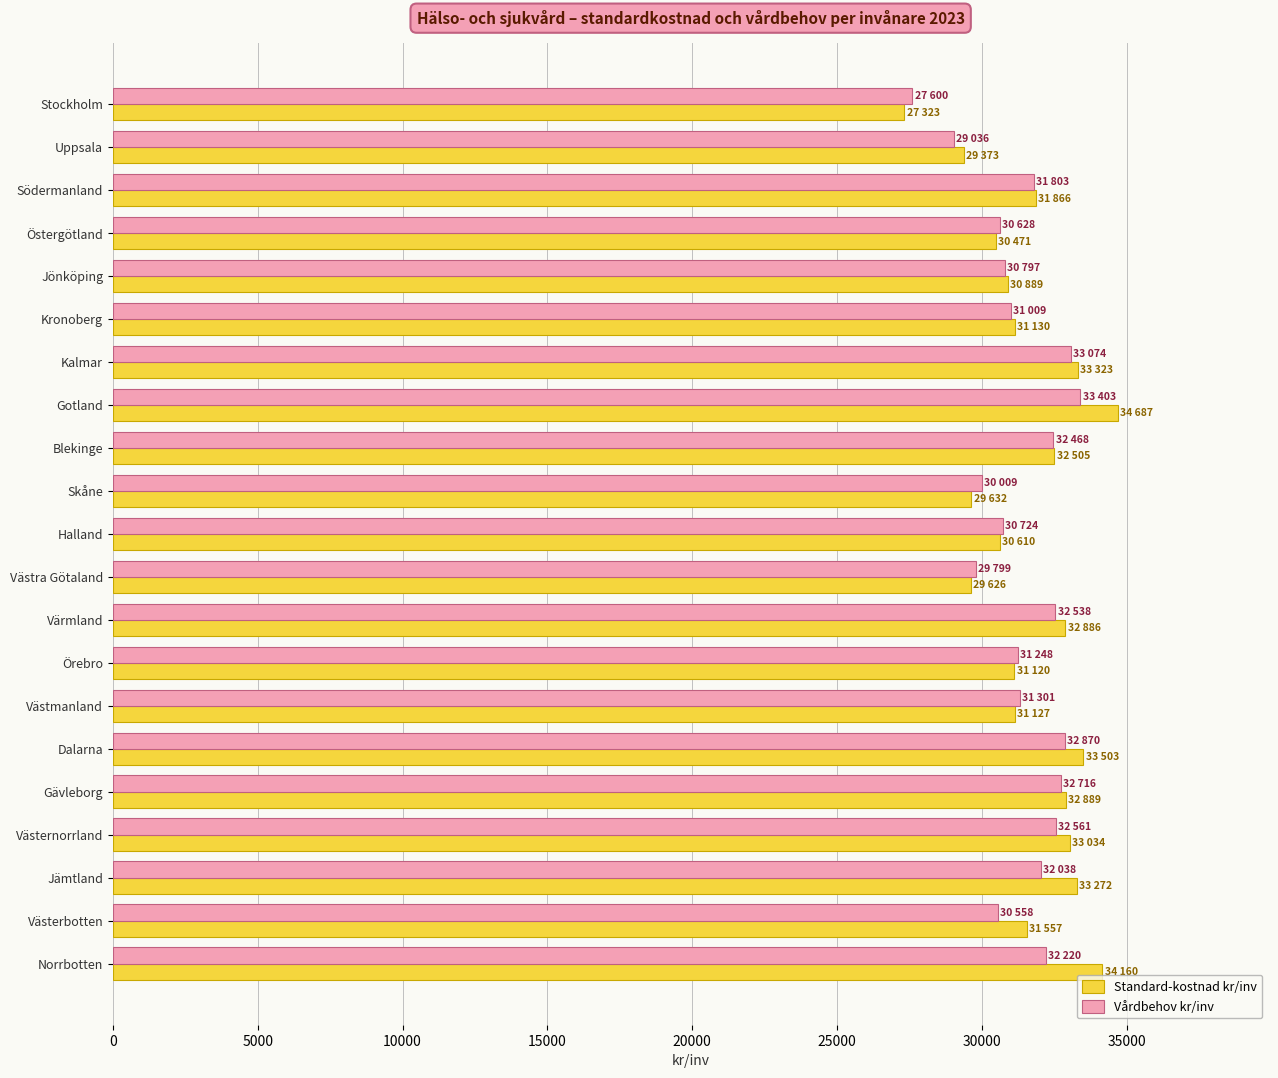

Is it true that Vårdbehov kr/inv equals 53571 at Kronoberg?

False